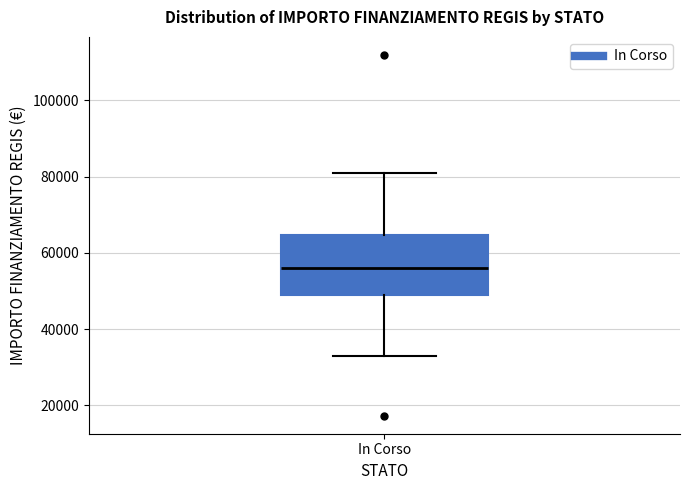

Read this box plot against the y-axis: the position of the median line, the range covered by the box, and the ends of both whiskers. The values are not printed on the chart, so give them approximately, as read against the axis.

median 56000, box 50000 to 64000, whiskers 32000 to 80000